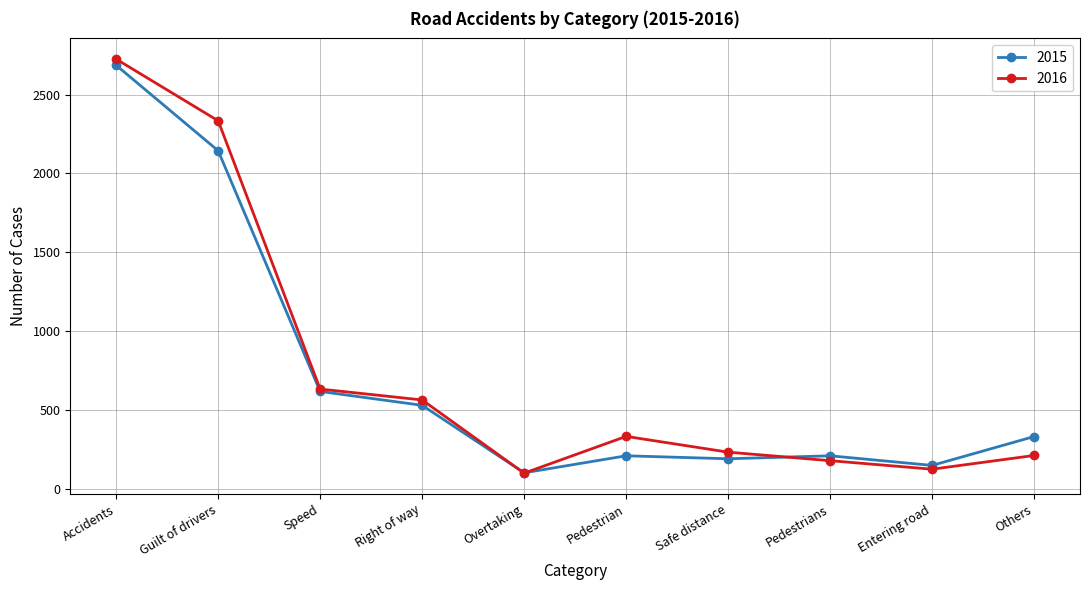

Rank the series at Accidents from highest to lowest value.

2016, 2015